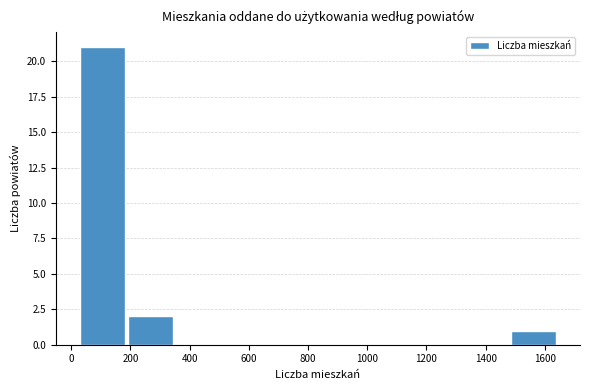

How tall is the bar that spans 20 to 180 on the x-axis? Neither the bar edges nor the heights are printed on the chart, so give them approximately, as read against the axes.

21